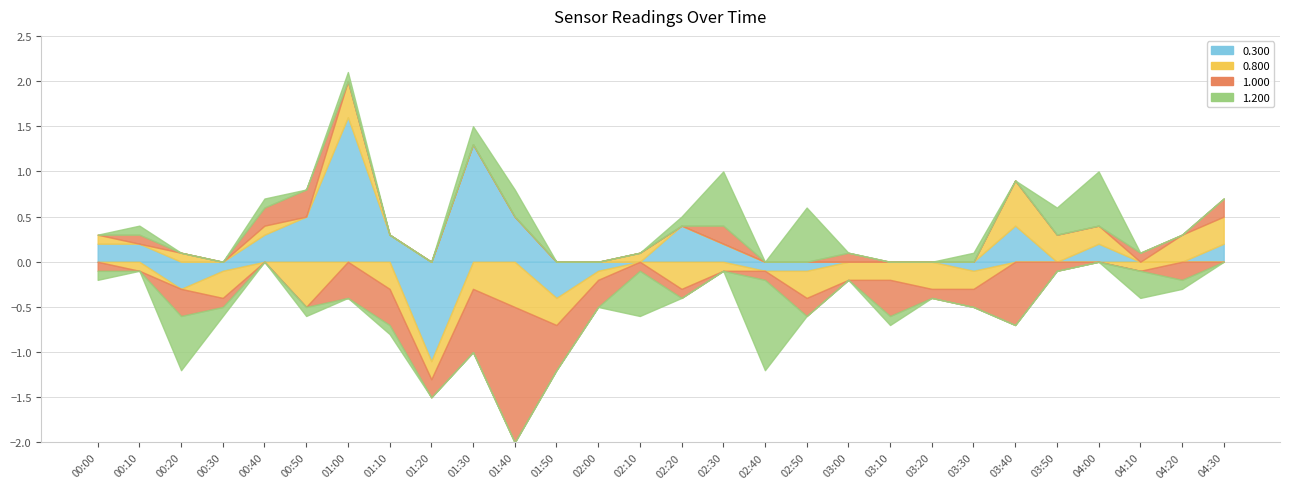

How many values in 1.000 are above zero?

7